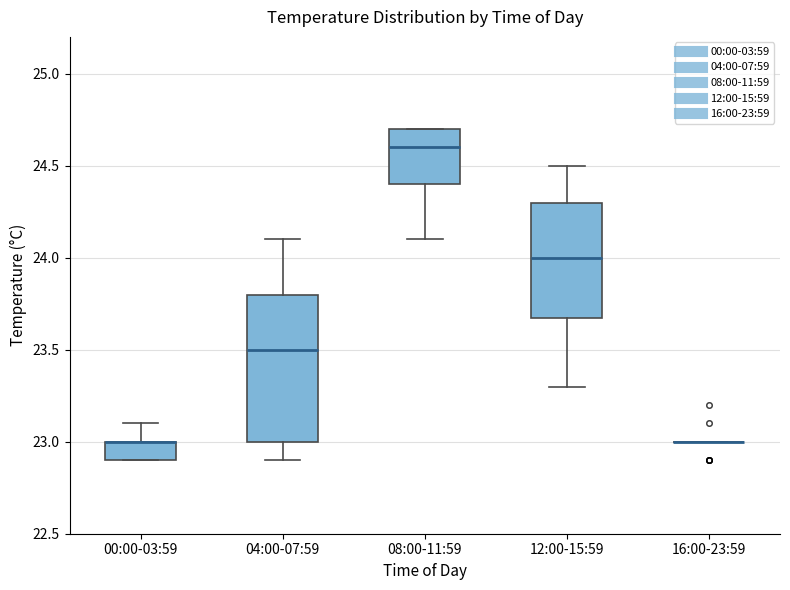

Which box is the tallest, from its lower edge to its upper edge?

04:00-07:59